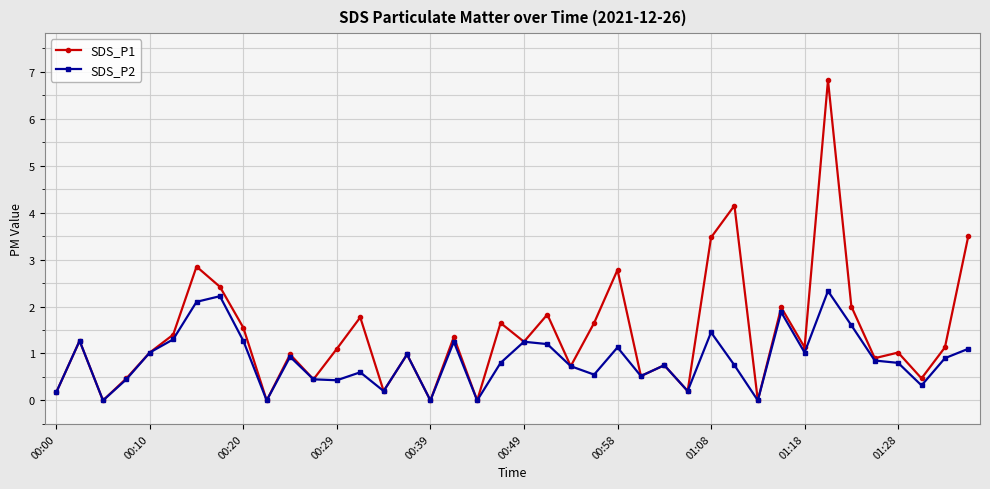

List the series in order of their overall mean, lowest first.

SDS_P2, SDS_P1